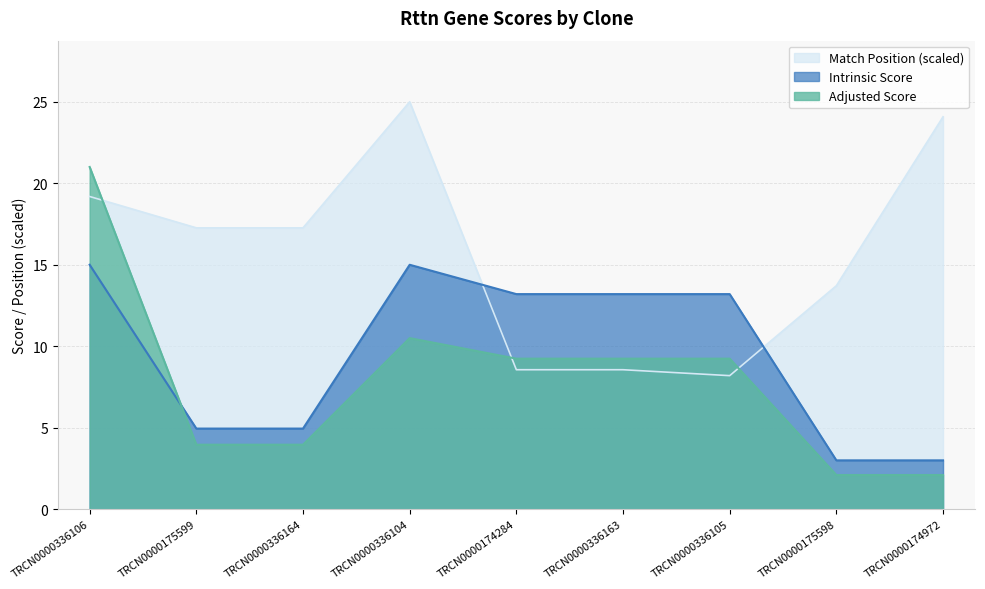

True or false: Match Position and Intrinsic Score cross at least once.

True